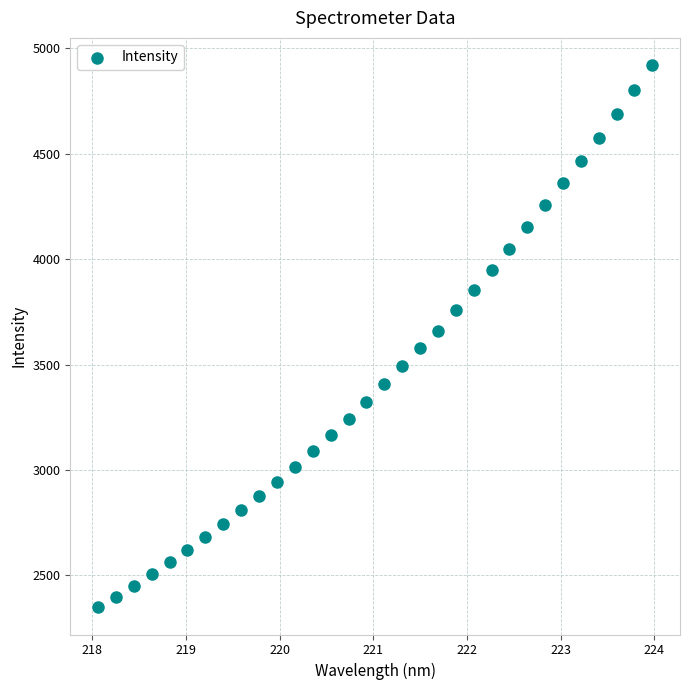

What is the range of X values (max minus min)?

5.9